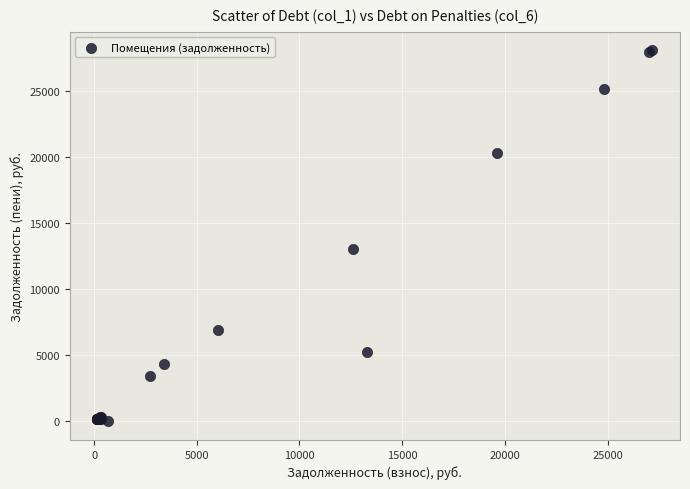

What Y value in the scatter plot is closest to 14049?

13080.1